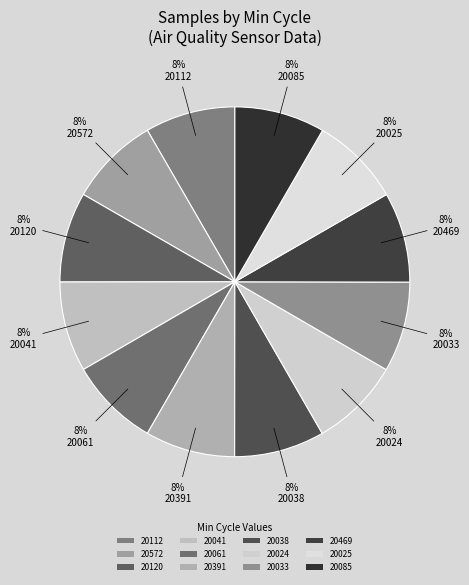

Count the number of slices in the pie.

12